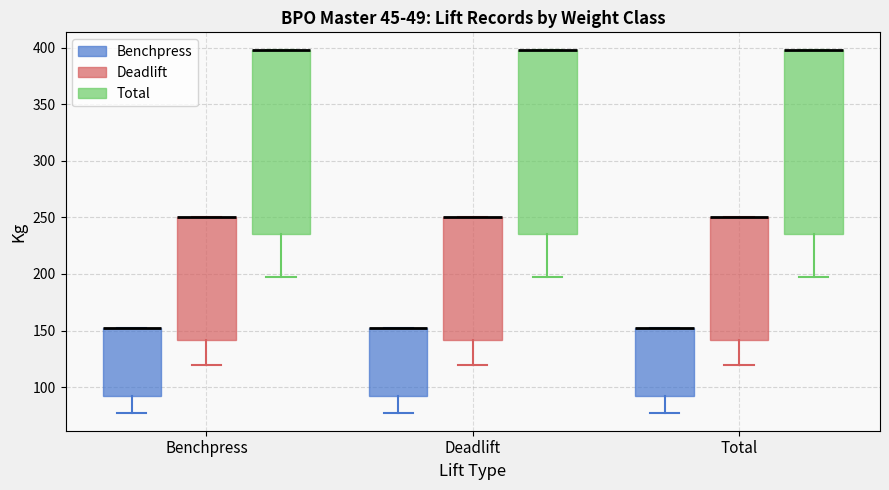

Reading left to right, read every box against the y-axis: the position of its median line, the range the box covers, and the ends of its whiskers. The values are not printed on the chart, so give them approximately, as read against the axis.

Benchpress (Benchpress): median 155 (drawn on the box's upper edge), box 95 to 155, whiskers 80 to 155
Benchpress (Deadlift): median 250 (drawn on the box's upper edge), box 140 to 250, whiskers 120 to 250
Benchpress (Total): median 400 (drawn on the box's upper edge), box 235 to 400, whiskers 200 to 400
Deadlift (Benchpress): median 155 (drawn on the box's upper edge), box 95 to 155, whiskers 80 to 155
Deadlift (Deadlift): median 250 (drawn on the box's upper edge), box 140 to 250, whiskers 120 to 250
Deadlift (Total): median 400 (drawn on the box's upper edge), box 235 to 400, whiskers 200 to 400
Total (Benchpress): median 155 (drawn on the box's upper edge), box 95 to 155, whiskers 80 to 155
Total (Deadlift): median 250 (drawn on the box's upper edge), box 140 to 250, whiskers 120 to 250
Total (Total): median 400 (drawn on the box's upper edge), box 235 to 400, whiskers 200 to 400